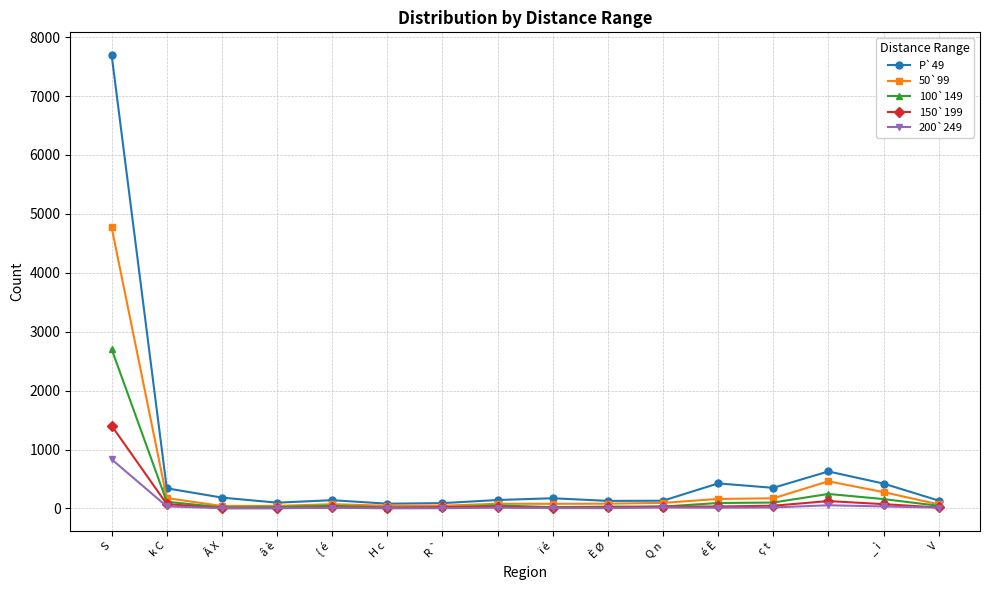

What is the greatest value displayed?

7697